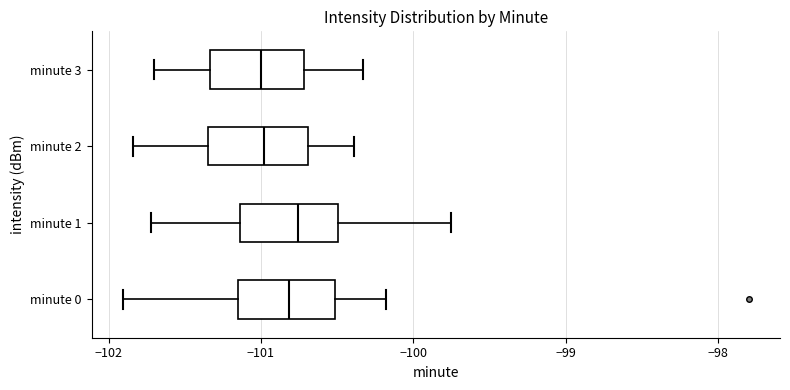

Reading bottom to top, read every box against the x-axis: the position of its median line, the range the box covers, and the ends of its whiskers. The values are not printed on the chart, so give them approximately, as read against the axis.

minute 0: median -100.8, box -101.2 to -100.5, whiskers -101.9 to -100.2
minute 1: median -100.8, box -101.1 to -100.5, whiskers -101.7 to -99.8
minute 2: median -101.0, box -101.3 to -100.7, whiskers -101.8 to -100.4
minute 3: median -101.0, box -101.3 to -100.7, whiskers -101.7 to -100.3